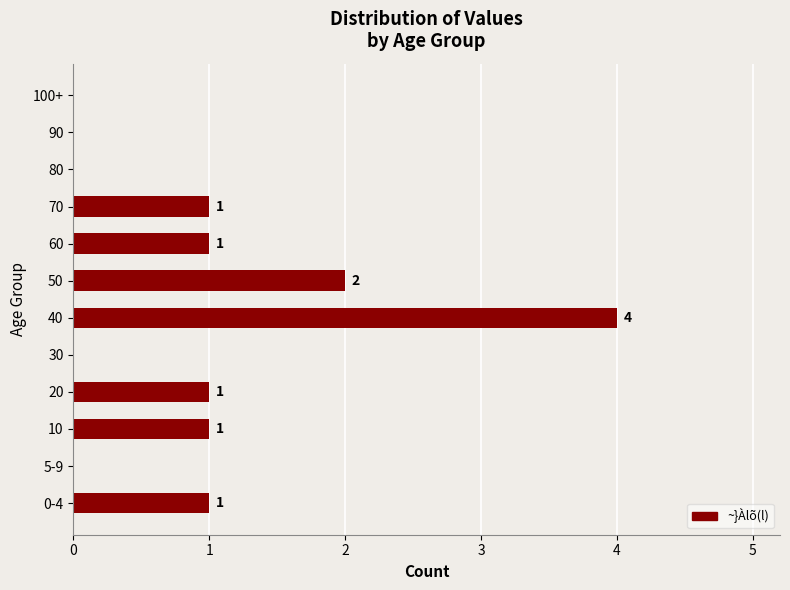

Where is the data nearest to the value 2?

50